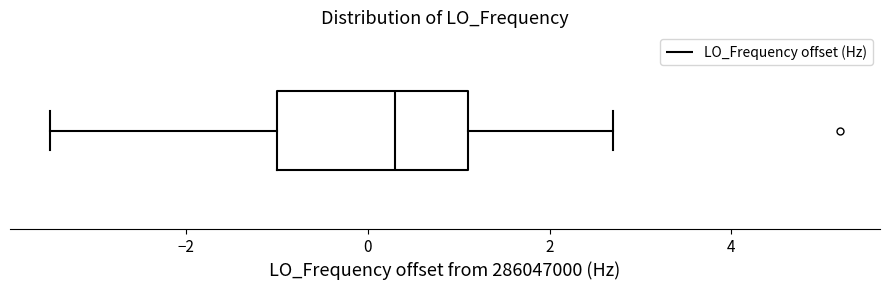

Read this box plot against the x-axis: the position of the median line, the range covered by the box, and the ends of both whiskers. The values are not printed on the chart, so give them approximately, as read against the axis.

median 0.2, box -1.0 to 1.2, whiskers -3.4 to 2.6